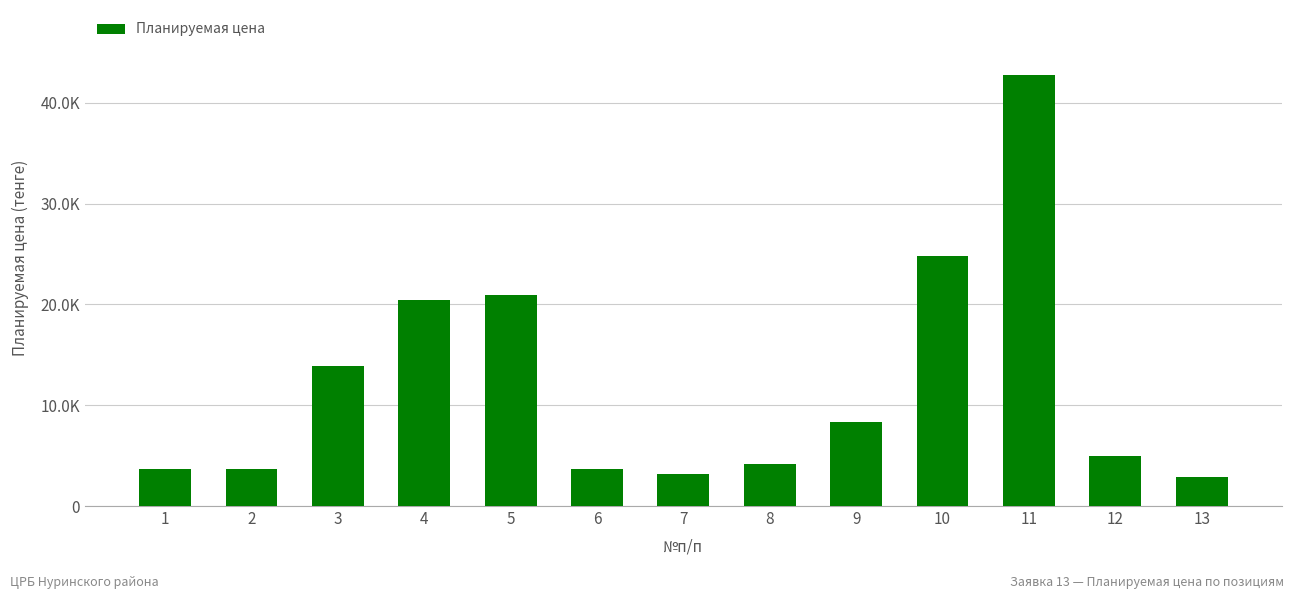

Are the bars horizontal?

No